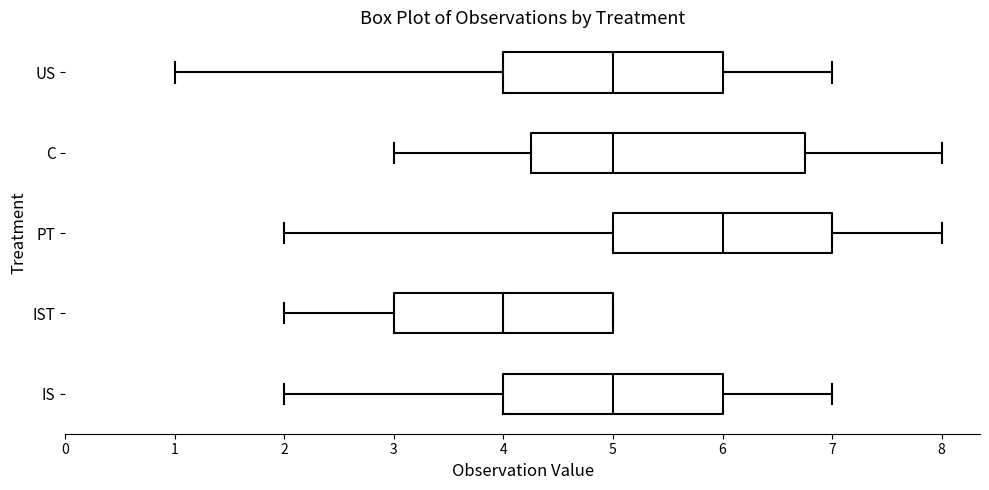

Which box's median line is the furthest to the left?

IST